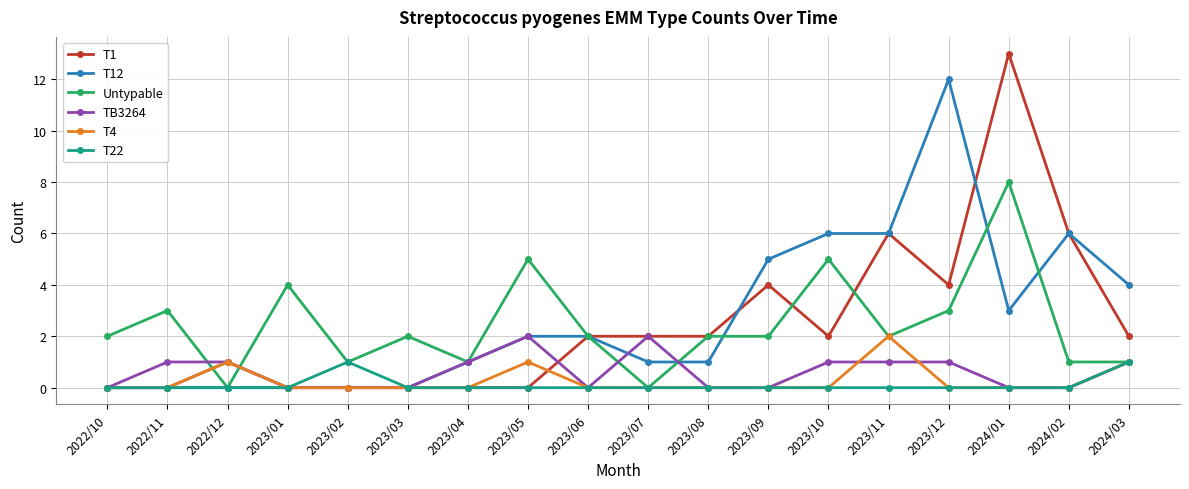

How many data points in T12 are less than 2?

9